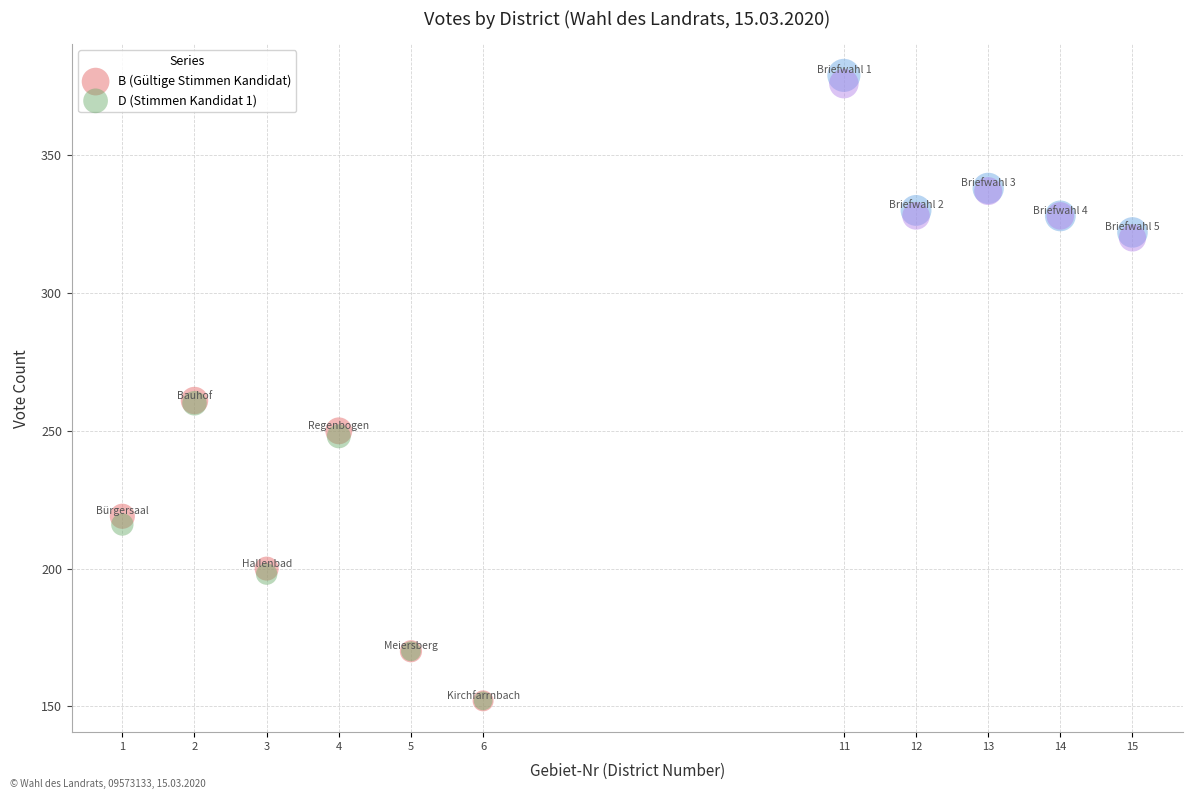

Which series contains the highest Y value?

B (Gültige Stimmen Kandidat)